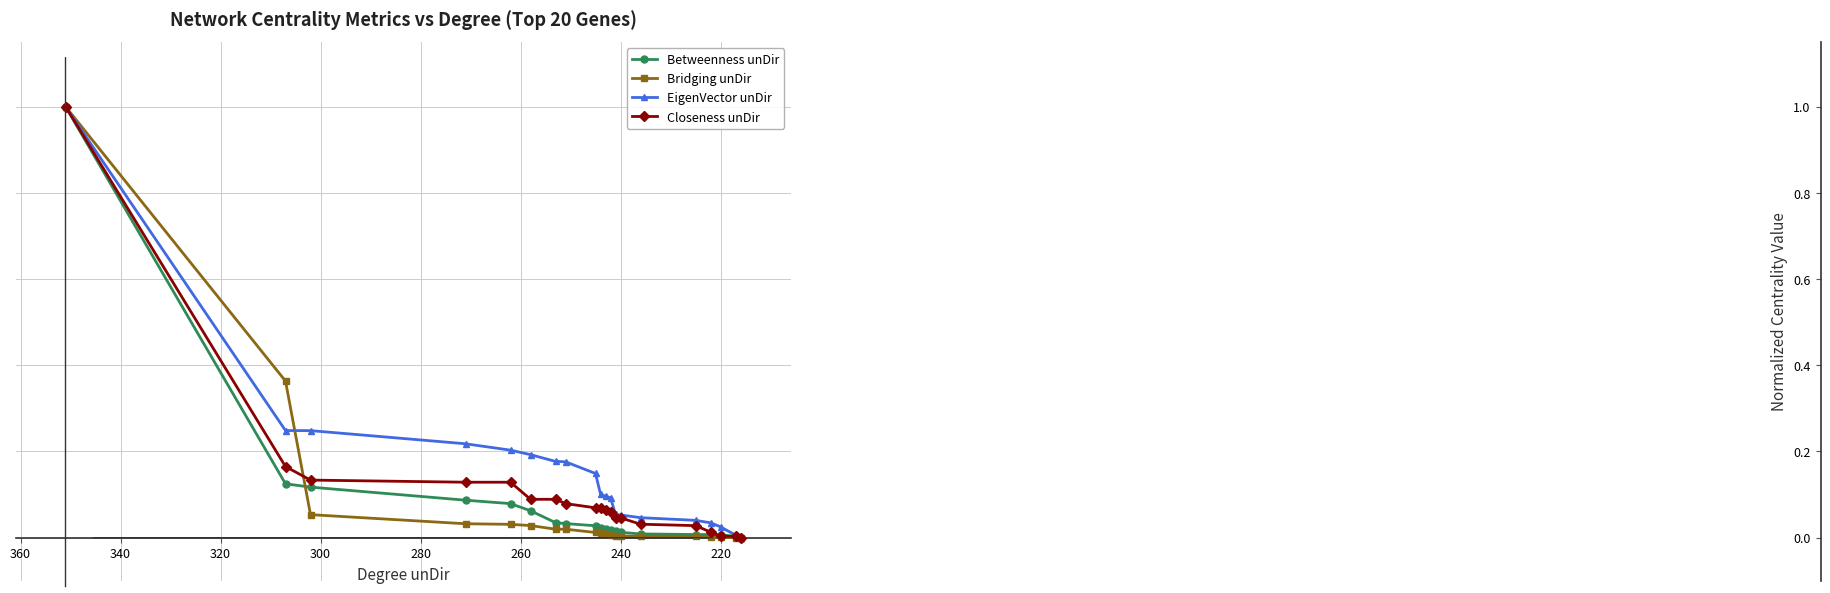

True or false: EigenVector unDir and Betweenness unDir intersect in this chart.

False